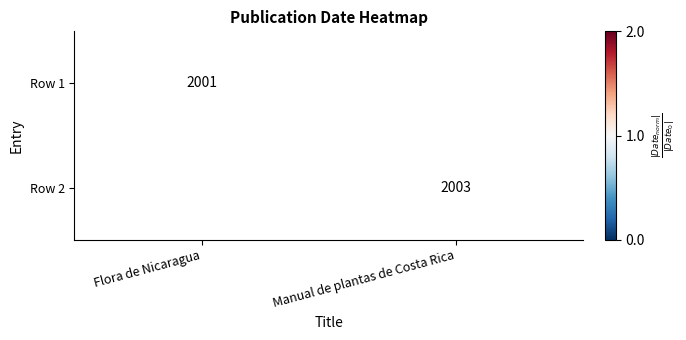

The Row 1 series shows 3540.7 at Flora de Nicaragua. True or false?

False